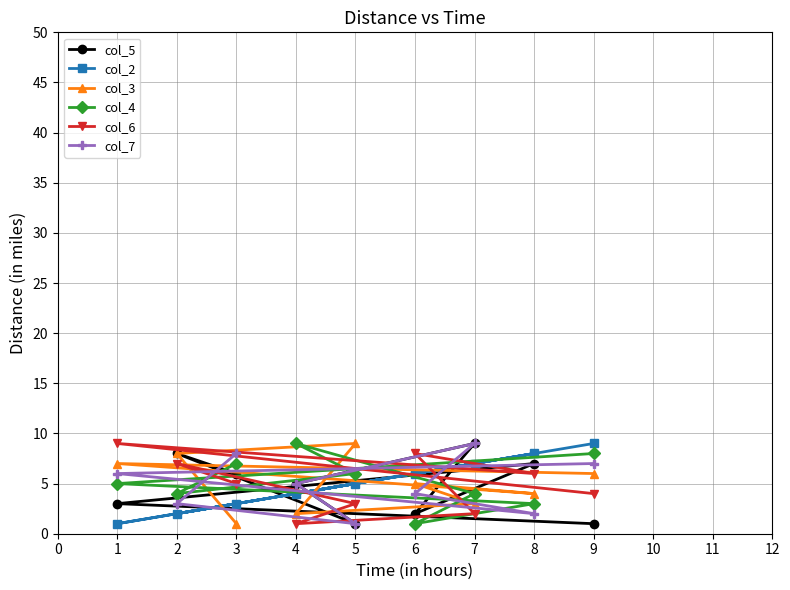

What is the approximate value of col_6 at 8?

6